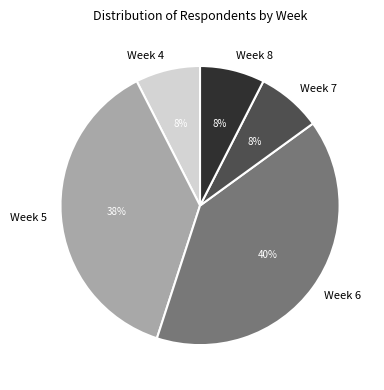

To the nearest percent, what is the average slice percentage?

20%